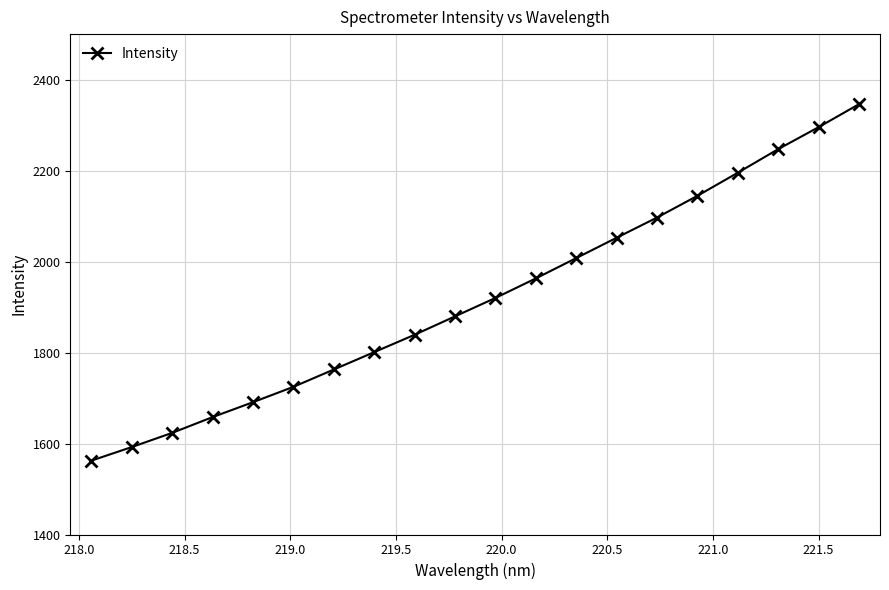

True or false: the data has more than 1 interior local peaks.

False